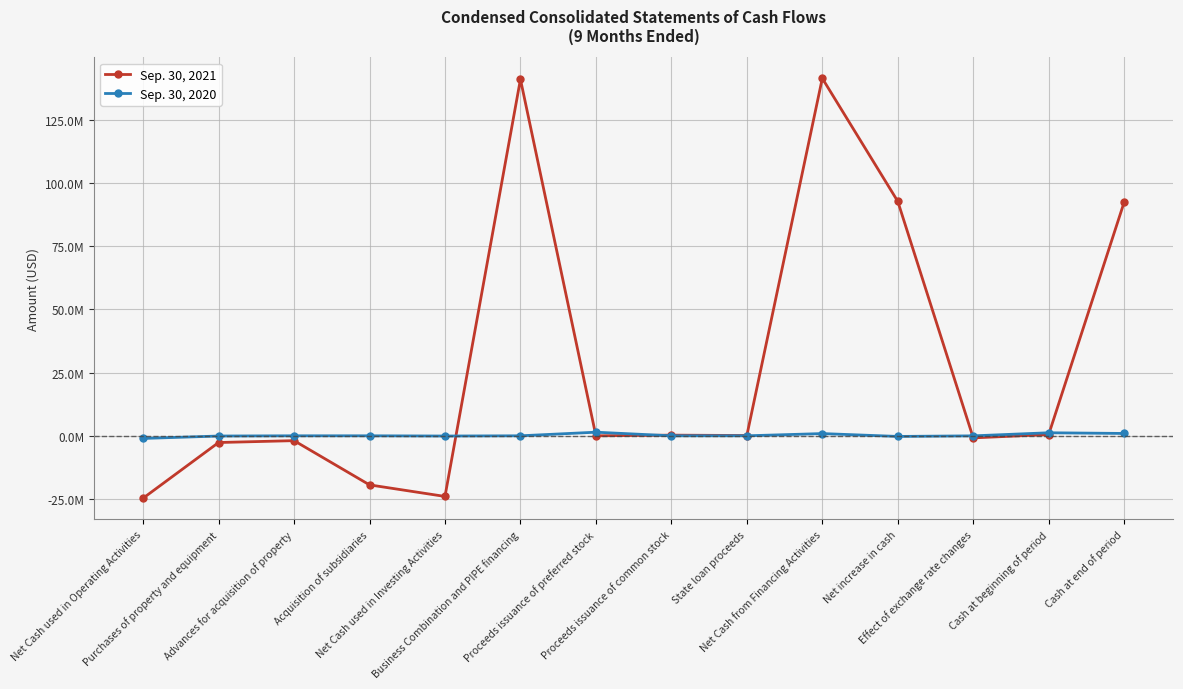

What is the label of the 9th point from the left?

State loan proceeds